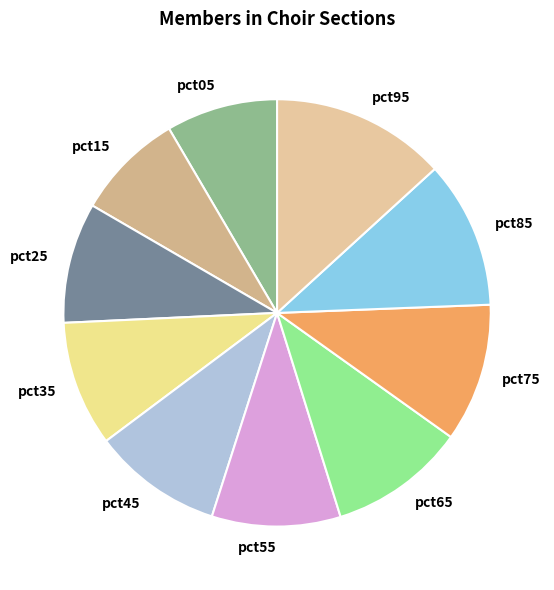

Which has a higher value, pct55 or pct05?

pct55